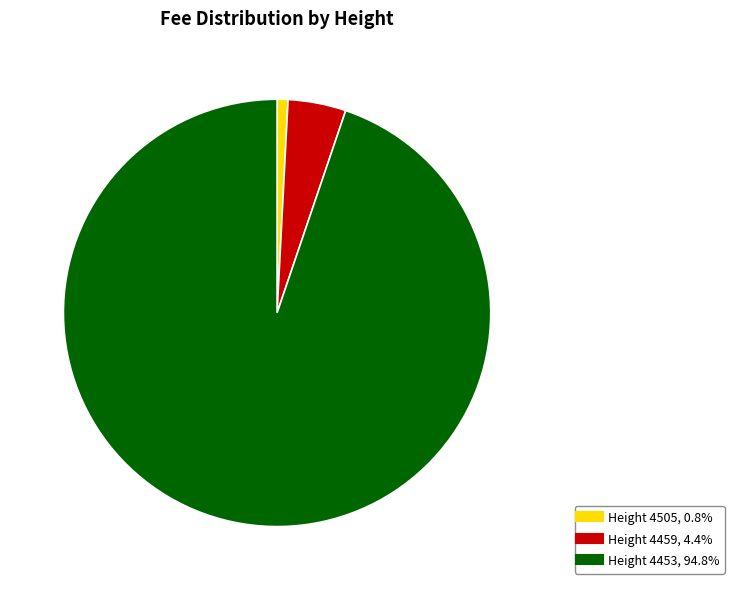

Is there a majority slice in this chart?

Yes